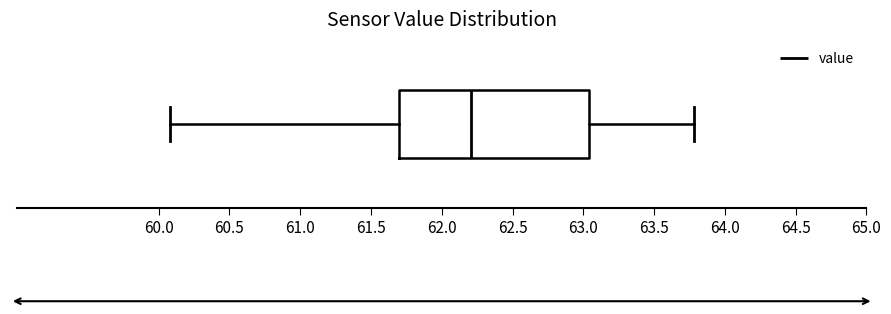

Transcribe this box plot: give where the median line is, the range the box spans, and where the two whiskers end, as read against the x-axis. The values are not printed on the chart, so give them approximately, as read against the axis.

median 62.20, box 61.70 to 63.05, whiskers 60.10 to 63.80